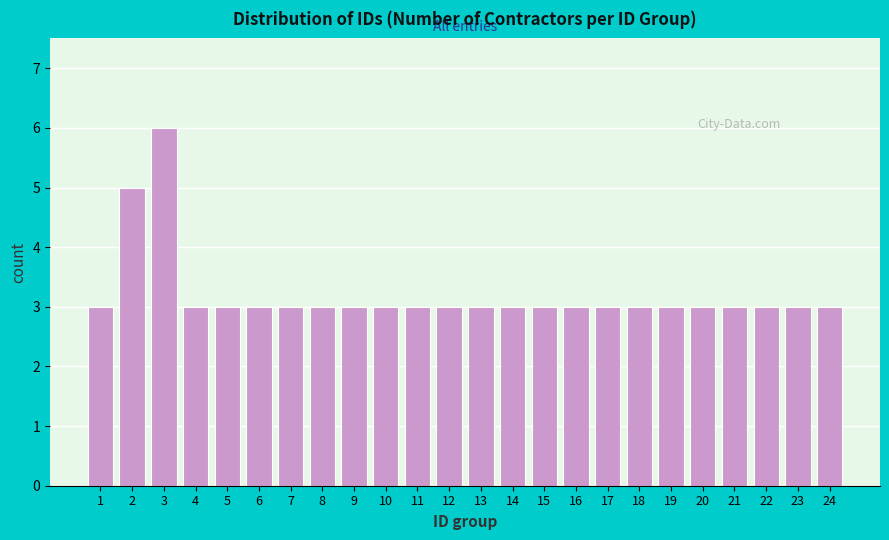

Which range on the x-axis has the tallest bar?

2.5 to 3.5